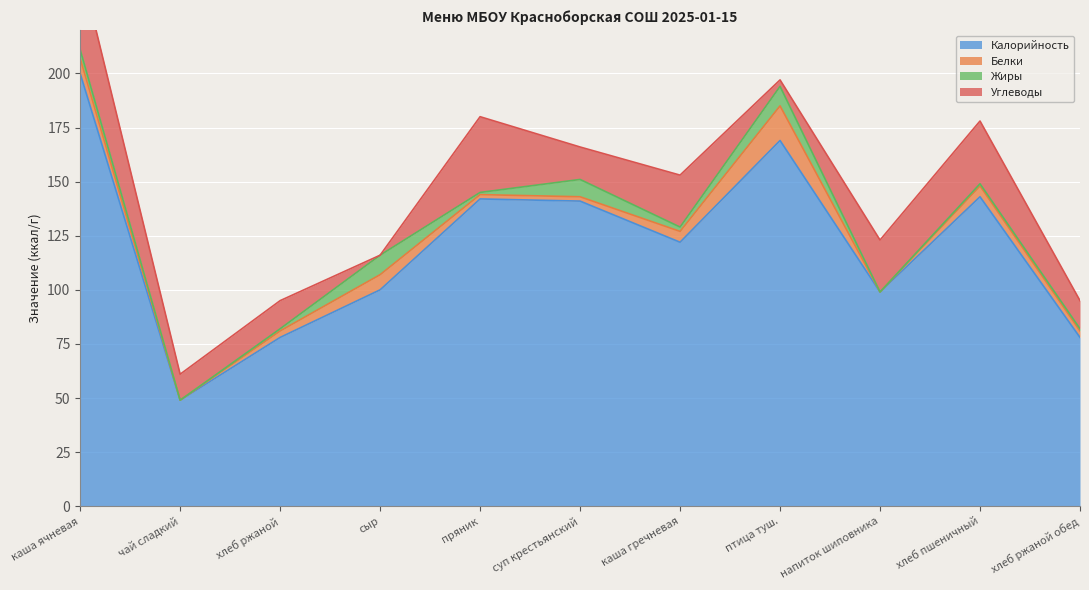

Does the chart display data point markers on the line(s)?

No